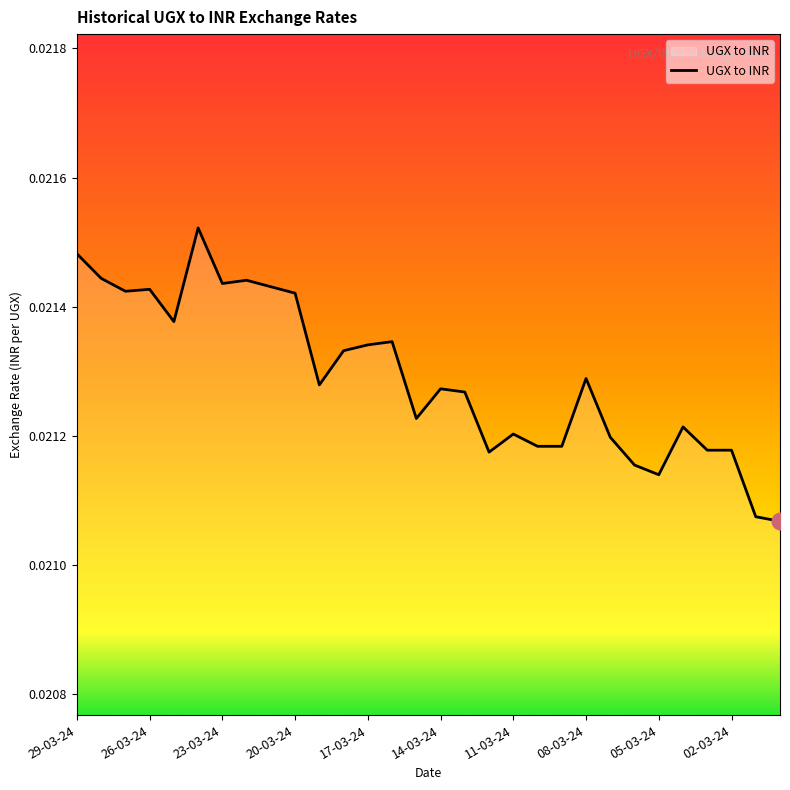

Reading left to right, list all the values displayed in this chart.

29-03-24=0.0	28-03-24=0.0	27-03-24=0.0	26-03-24=0.0	25-03-24=0.0	24-03-24=0.0	23-03-24=0.0	22-03-24=0.0	21-03-24=0.0	20-03-24=0.0	19-03-24=0.0	18-03-24=0.0	17-03-24=0.0	16-03-24=0.0	15-03-24=0.0	14-03-24=0.0	13-03-24=0.0	12-03-24=0.0	11-03-24=0.0	10-03-24=0.0	09-03-24=0.0	08-03-24=0.0	07-03-24=0.0	06-03-24=0.0	05-03-24=0.0	04-03-24=0.0	03-03-24=0.0	02-03-24=0.0	01-03-24=0.0	29-02-24=0.0